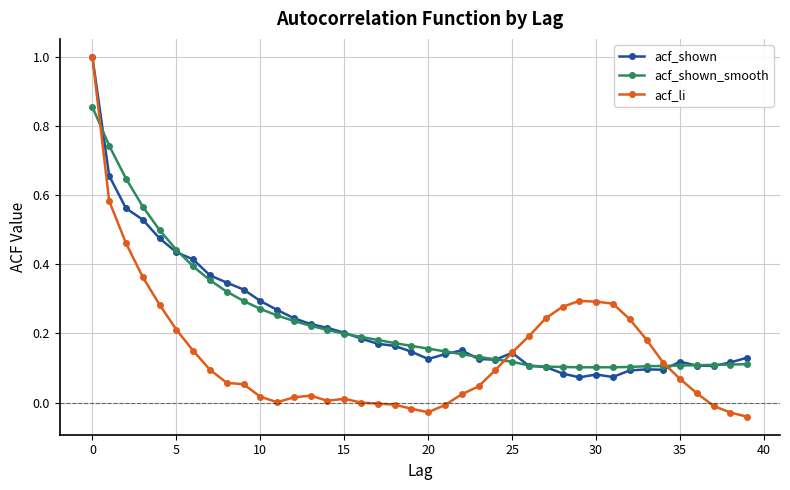

Which series has the largest range (max minus min)?

acf_li